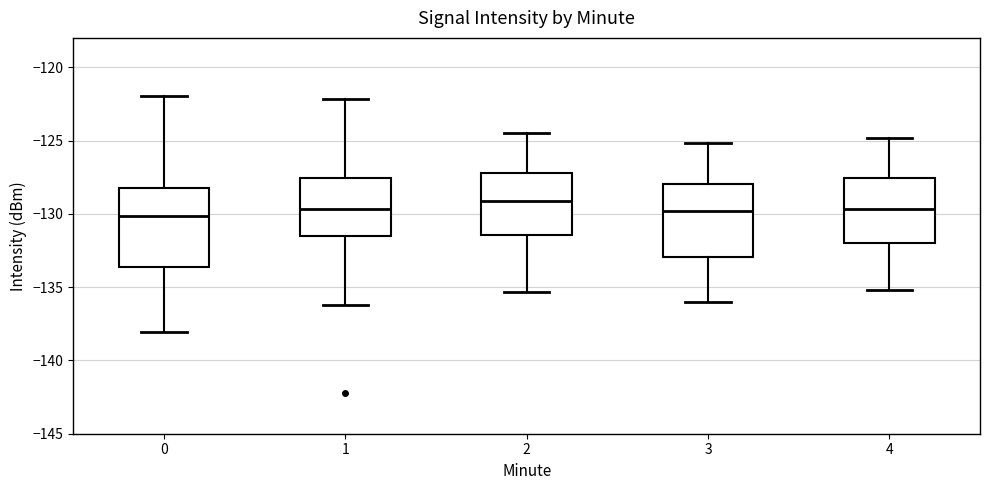

Where does the upper whisker of the box at x = 4 end on the y-axis? The values are not printed on the chart, so give them approximately, as read against the axis.

-125.0